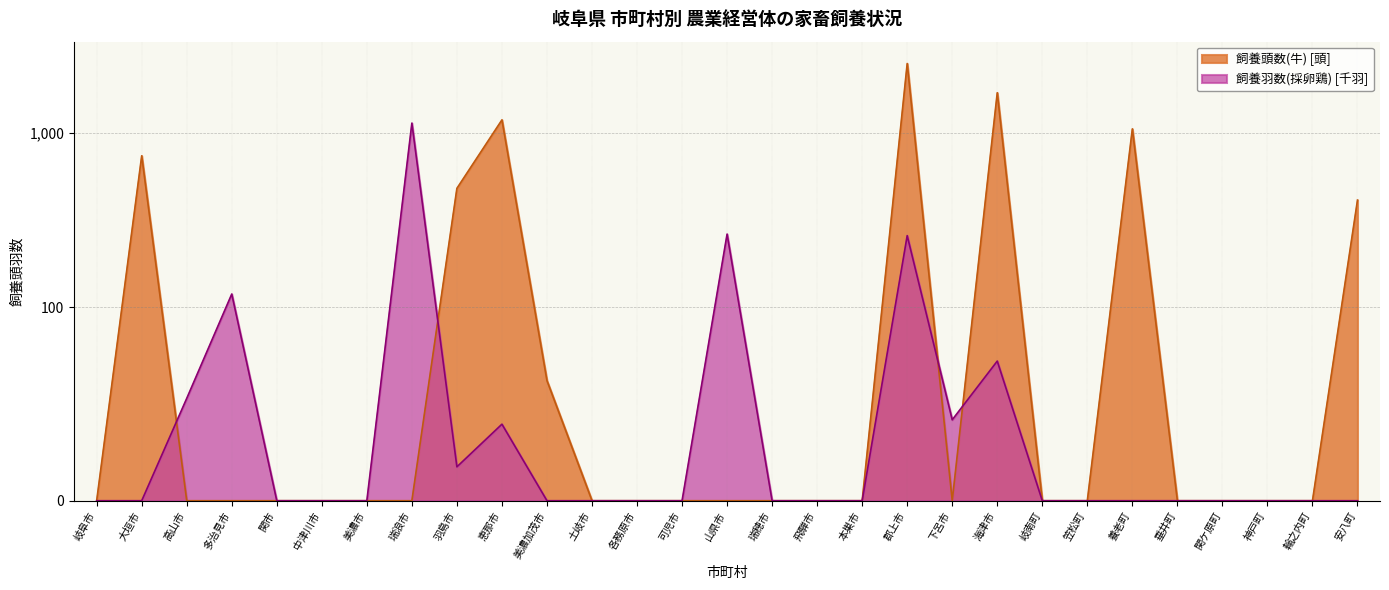

What is the difference between the maximum and minimum values in the 飼養頭数(牛) series?

2497.0